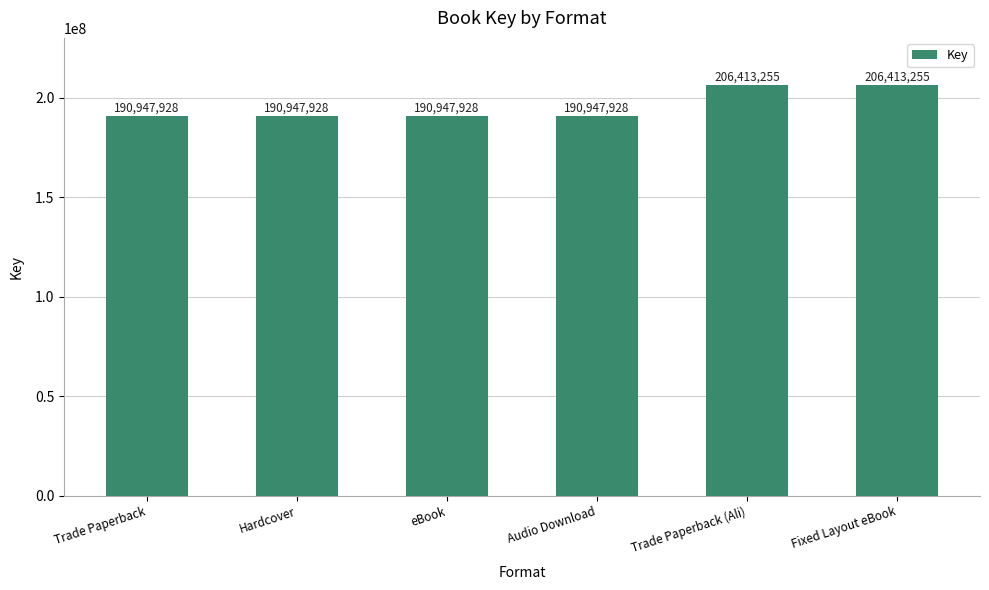

The chart shows a value of 51636866 at Trade Paperback. True or false?

False